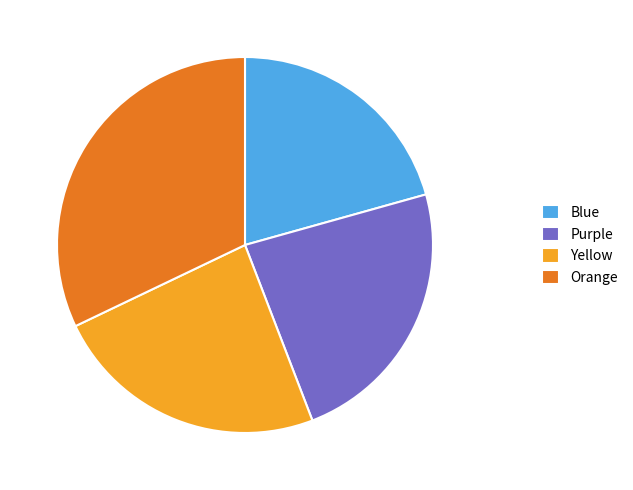

What is the largest slice in the pie chart?

Orange